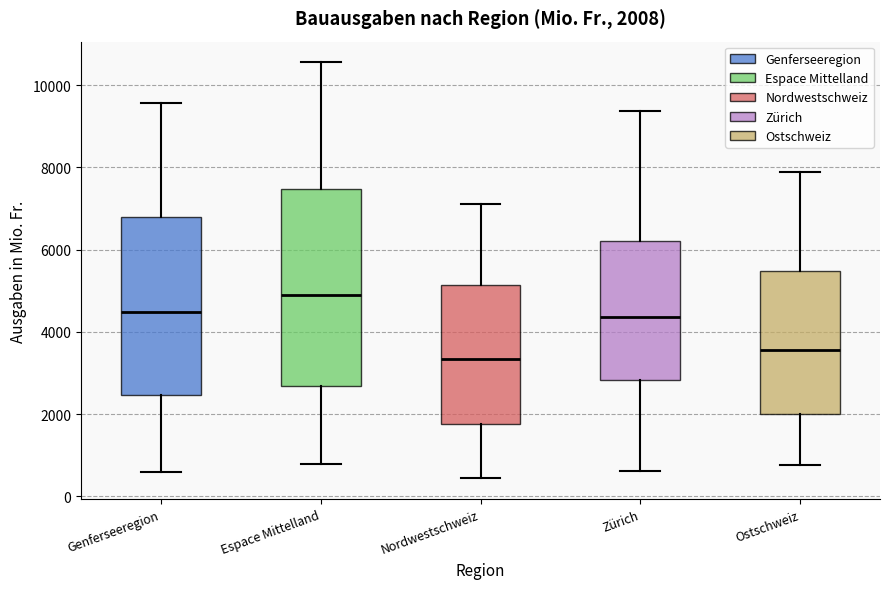

Comparing the boxes themselves (not the whiskers), which one is the tallest?

Espace Mittelland